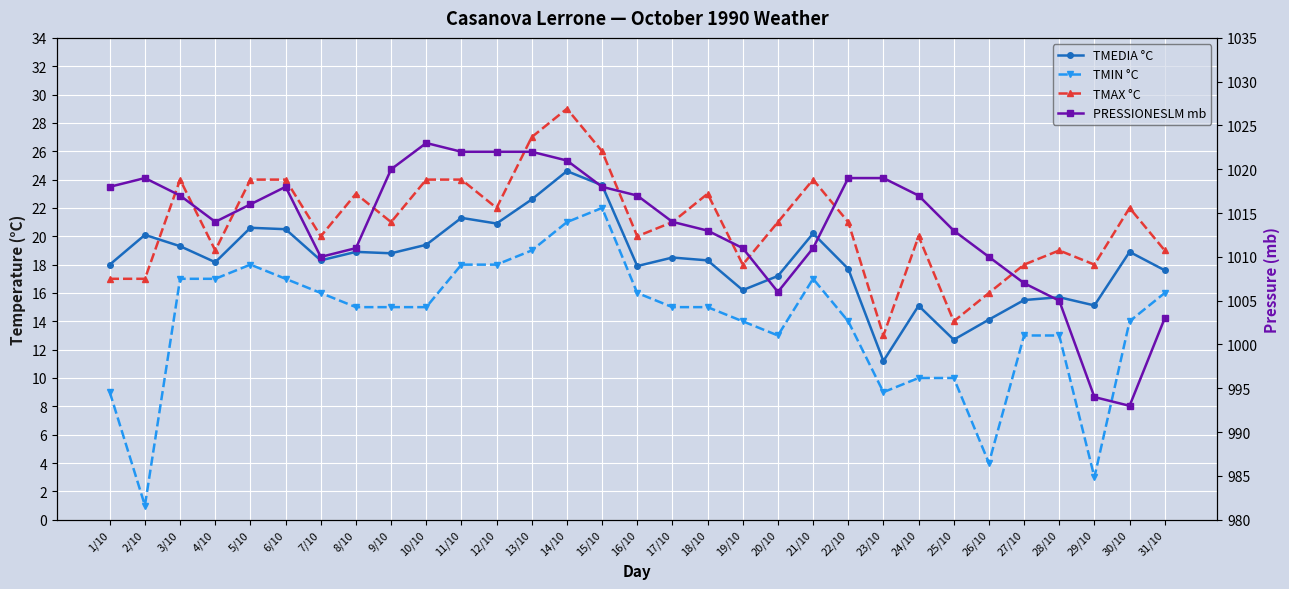

At which label is TMAX °C closest to 21?

9/10